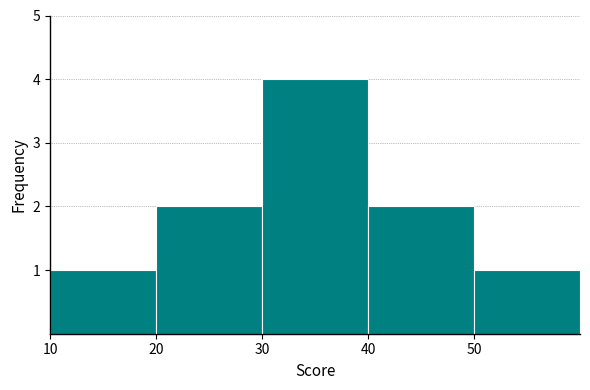

Reading left to right, transcribe this chart: for each bar, give the range it covers on the x-axis and its height. The values are not printed on the chart, so give them approximately, as read against the axis.

10 to 20: 1
20 to 30: 2
30 to 40: 4
40 to 50: 2
50 to 60: 1